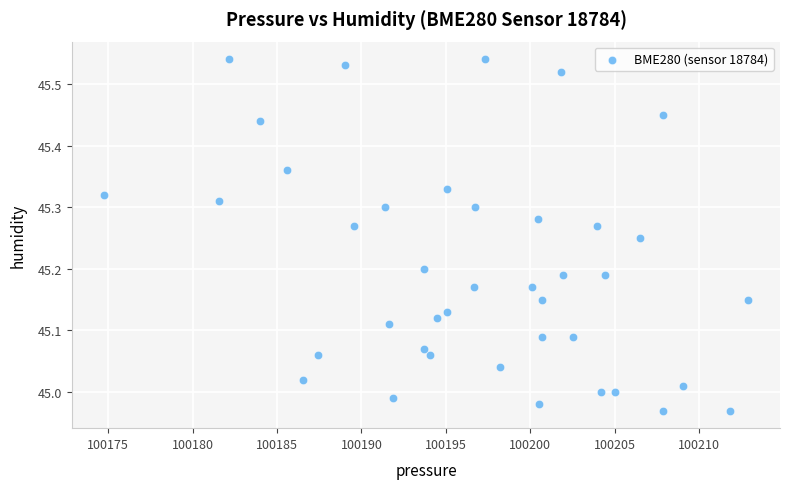

What is the range of Y values (max minus min)?

0.6